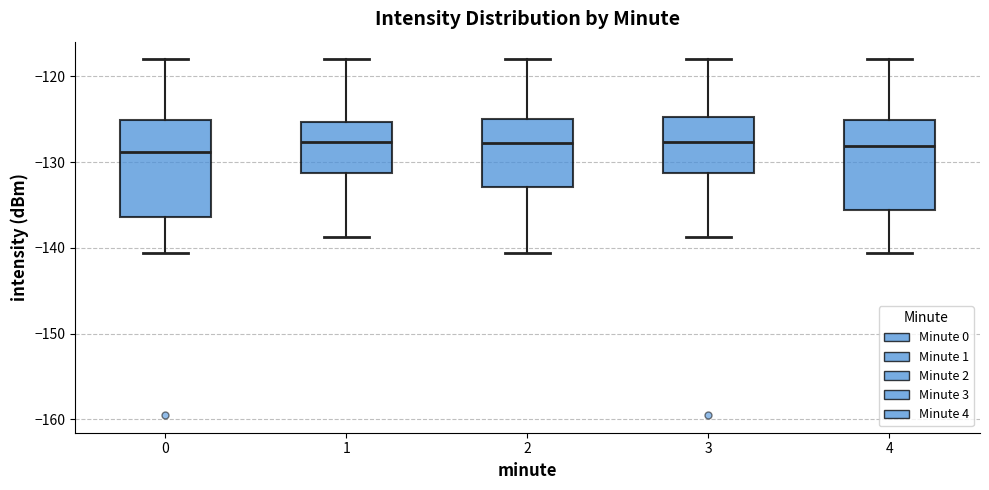

Reading left to right, read every box against the y-axis: the position of its median line, the range the box covers, and the ends of its whiskers. The values are not printed on the chart, so give them approximately, as read against the axis.

0: median -129, box -136 to -125, whiskers -141 to -118
1: median -128, box -131 to -125, whiskers -139 to -118
2: median -128, box -133 to -125, whiskers -141 to -118
3: median -128, box -131 to -125, whiskers -139 to -118
4: median -128, box -136 to -125, whiskers -141 to -118